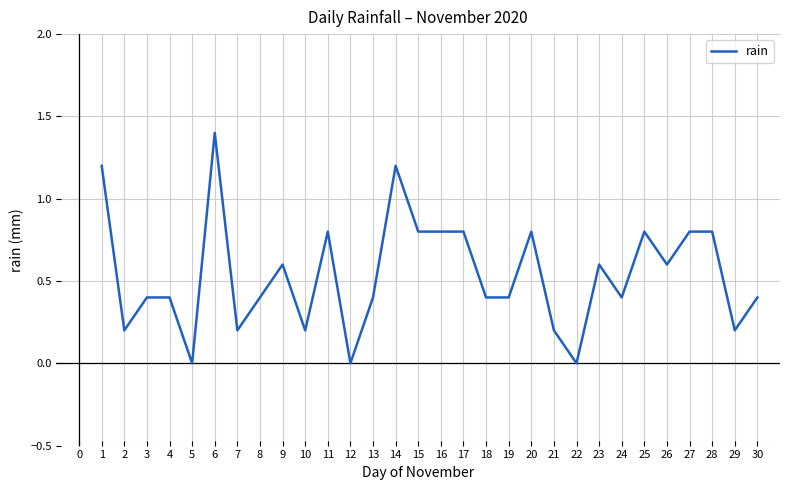

What is the change in value from 11 to 24?

-0.4